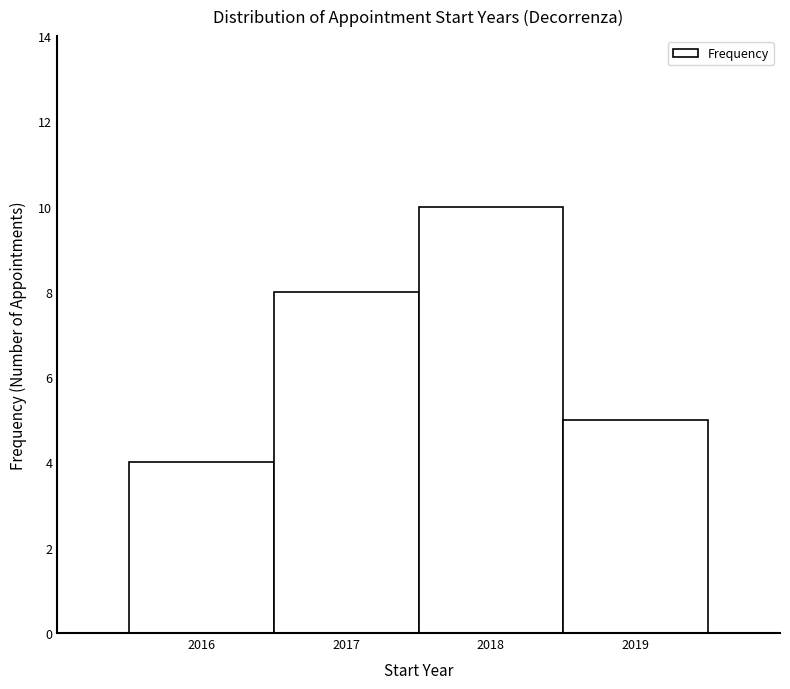

Reading left to right, what are all the values shown in this chart?

4	8	10	5